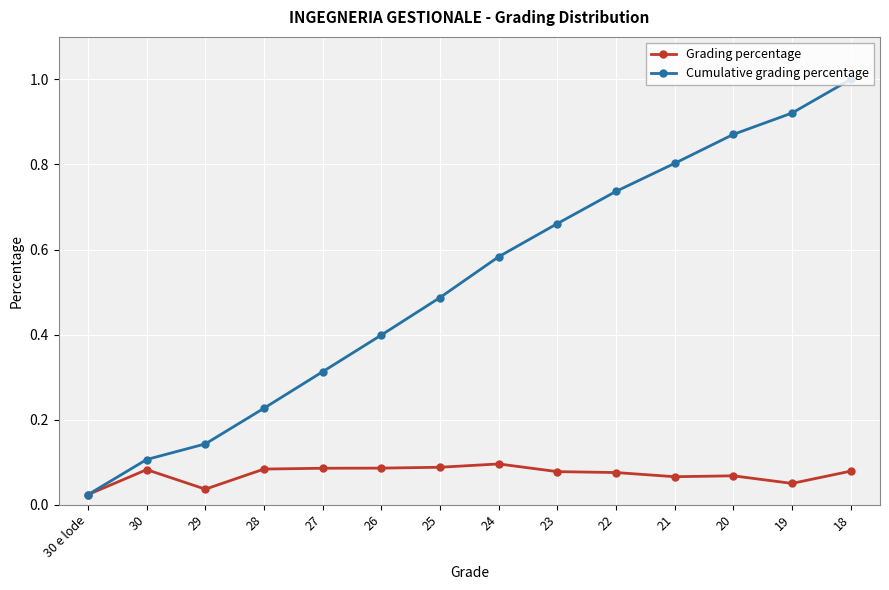

What is the value of the Cumulative grading percentage point at the 14th from the left?

1.0